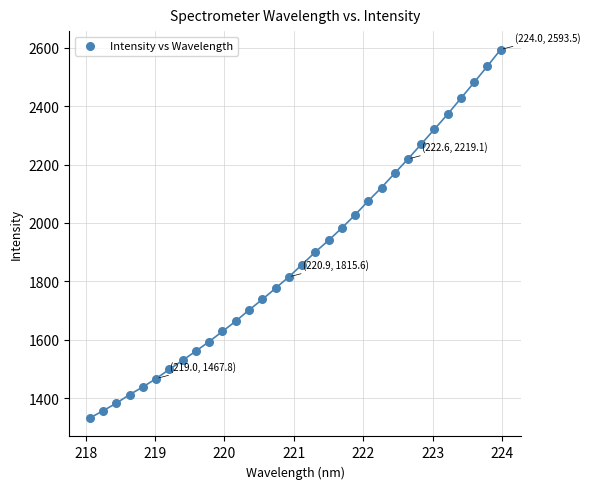

What is the range of X values (max minus min)?

5.9